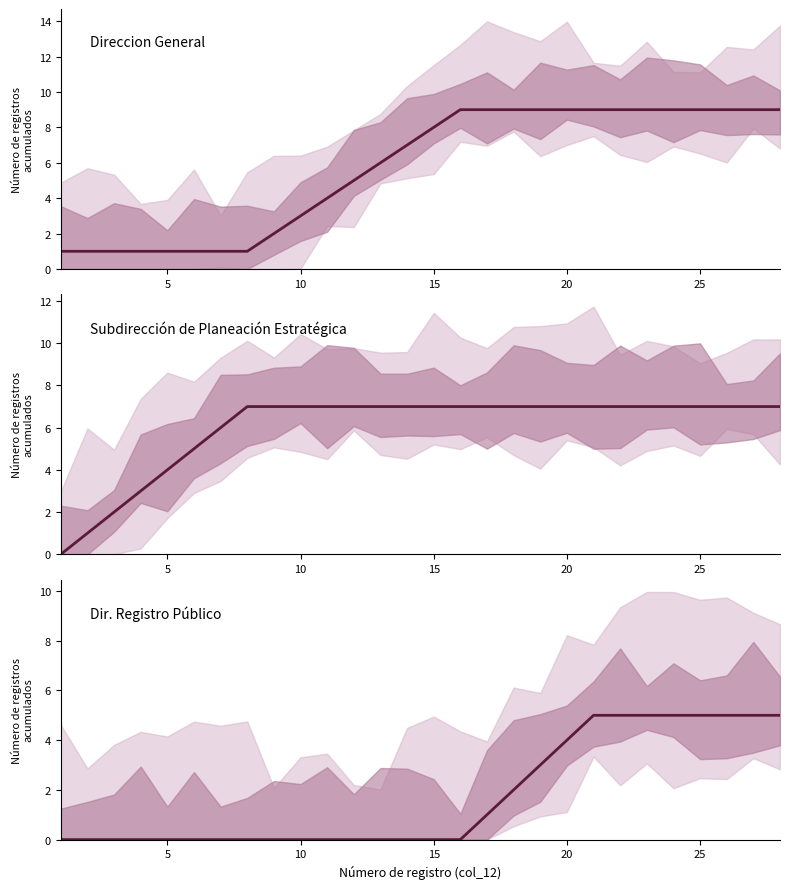

Reading left to right, list all the values displayed in this chart.

Direccion General: 1	1	1	1	1	1	1	1	2	3	4	5	6	7	8	9	9	9	9	9	9	9	9	9	9	9	9	9
Subdirección de Planeación Estratégica: 0	1	2	3	4	5	6	7	7	7	7	7	7	7	7	7	7	7	7	7	7	7	7	7	7	7	7	7
Direccion Registro Publico de la Propiedad: 0	0	0	0	0	0	0	0	0	0	0	0	0	0	0	0	1	2	3	4	5	5	5	5	5	5	5	5